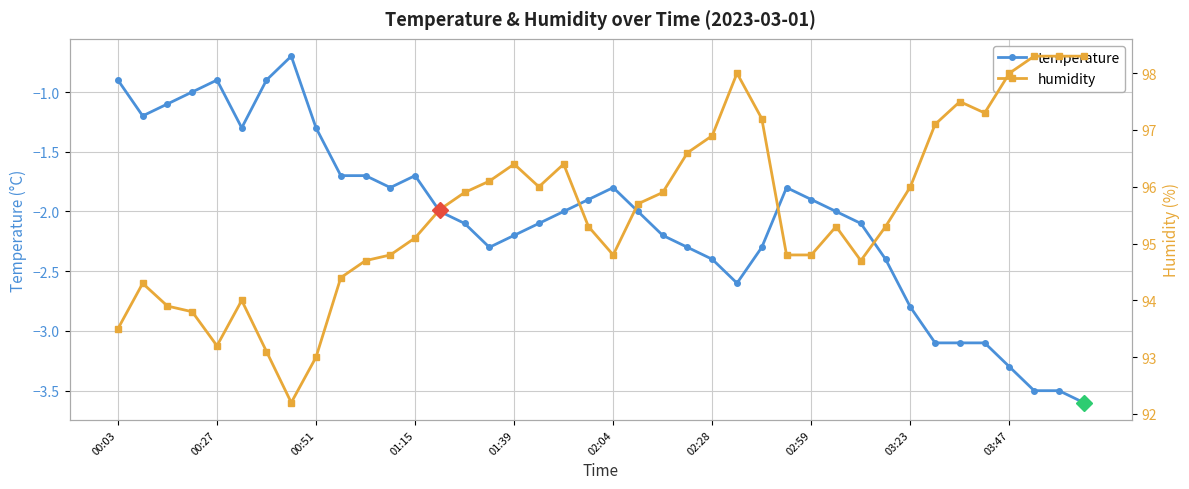

What is the total value across all series at 37?

94.8